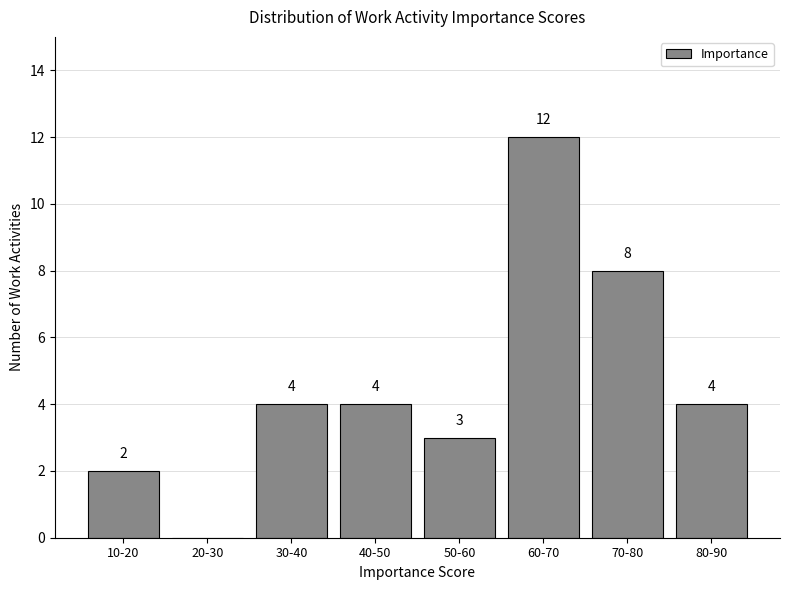

Reading right to left, list all the values displayed in this chart.

80-90=4	70-80=8	60-70=12	50-60=3	40-50=4	30-40=4	20-30=0	10-20=2